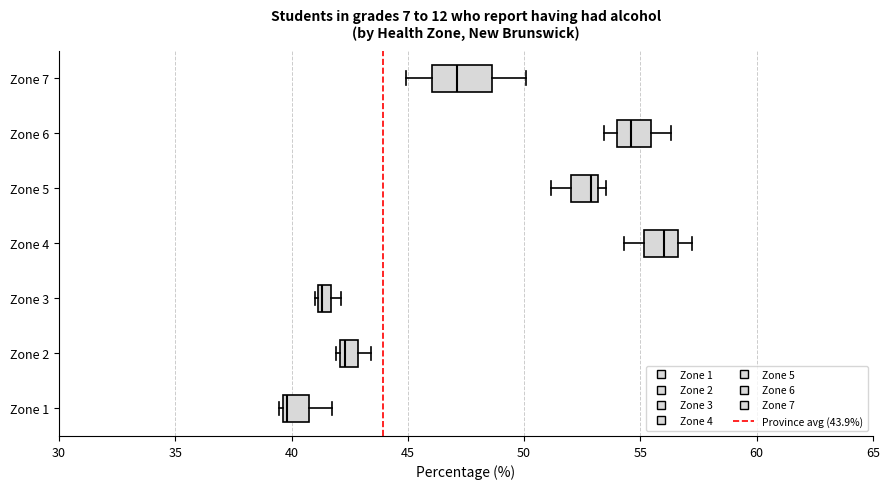

Where does the left whisker of the box for Zone 7 end on the x-axis? The values are not printed on the chart, so give them approximately, as read against the axis.

45.0